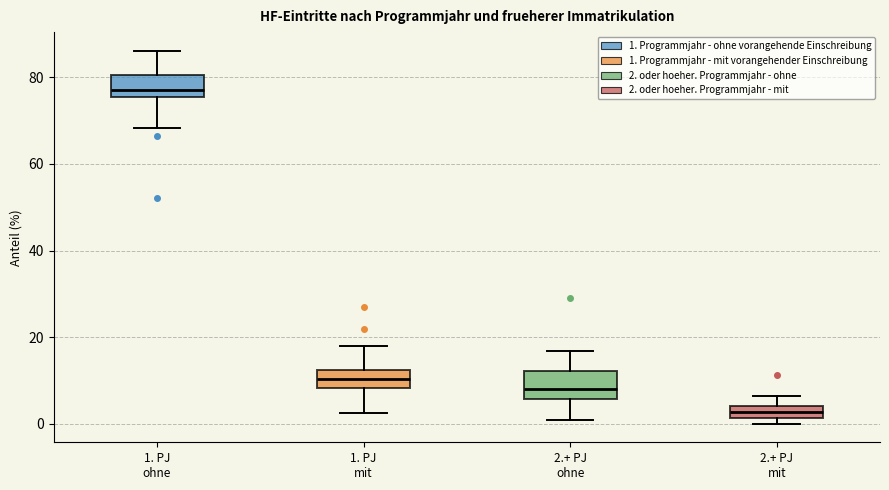

Which box's median line is the lowest?

2.+ PJ mit